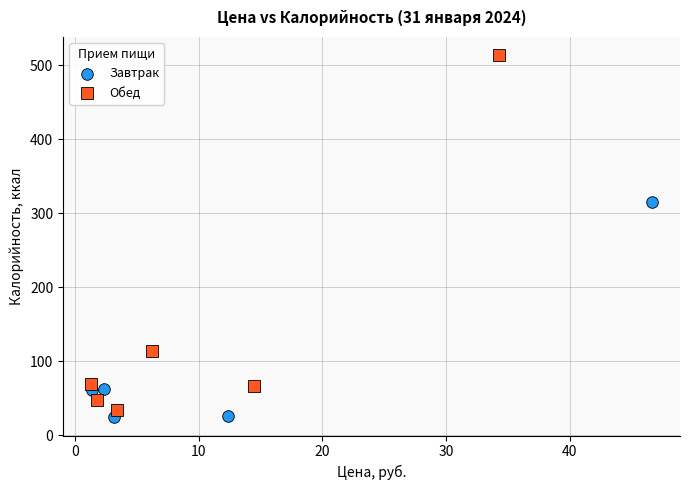

Which series has the largest Y range (max minus min)?

Обед